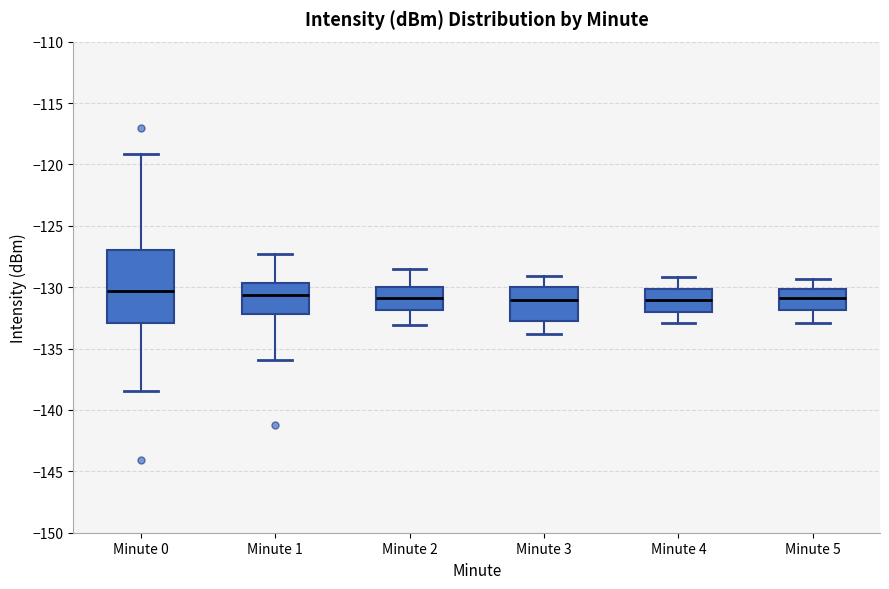

Comparing the boxes themselves (not the whiskers), which one is the tallest?

Minute 0